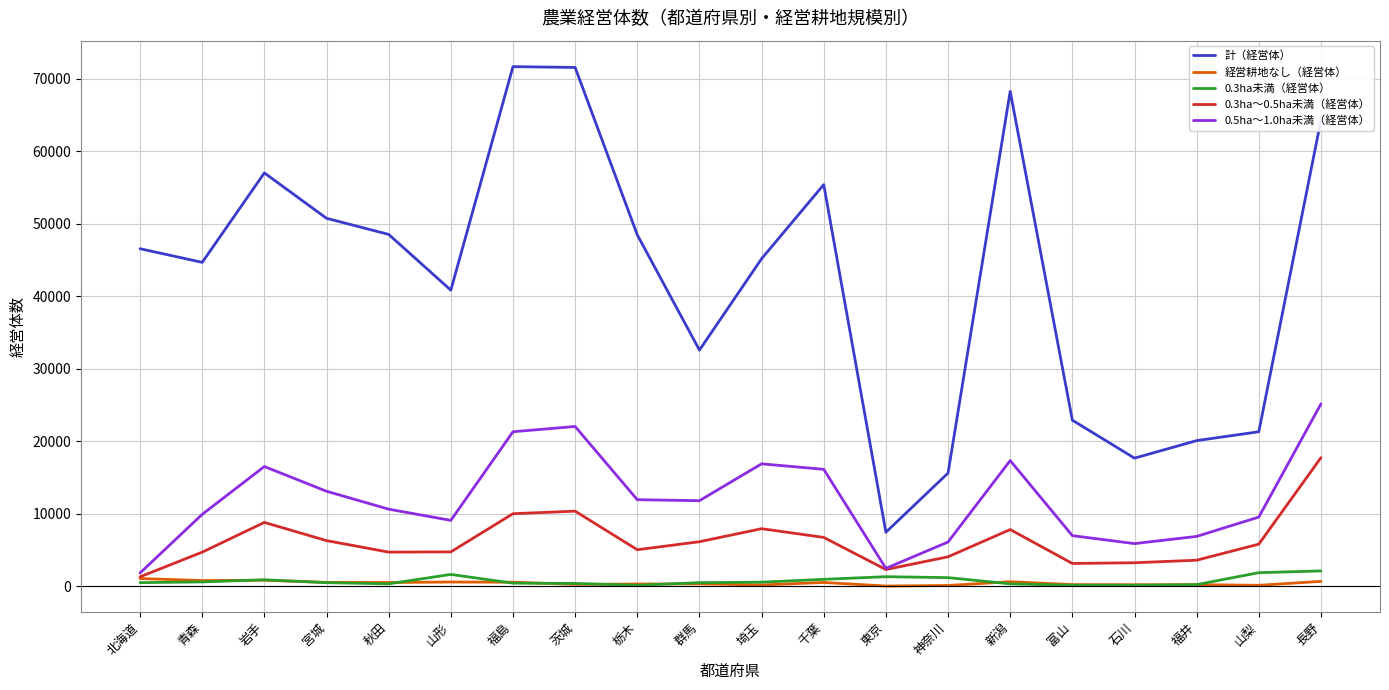

Where does the 経営耕地なし（経営体） series first go above 523?

北海道